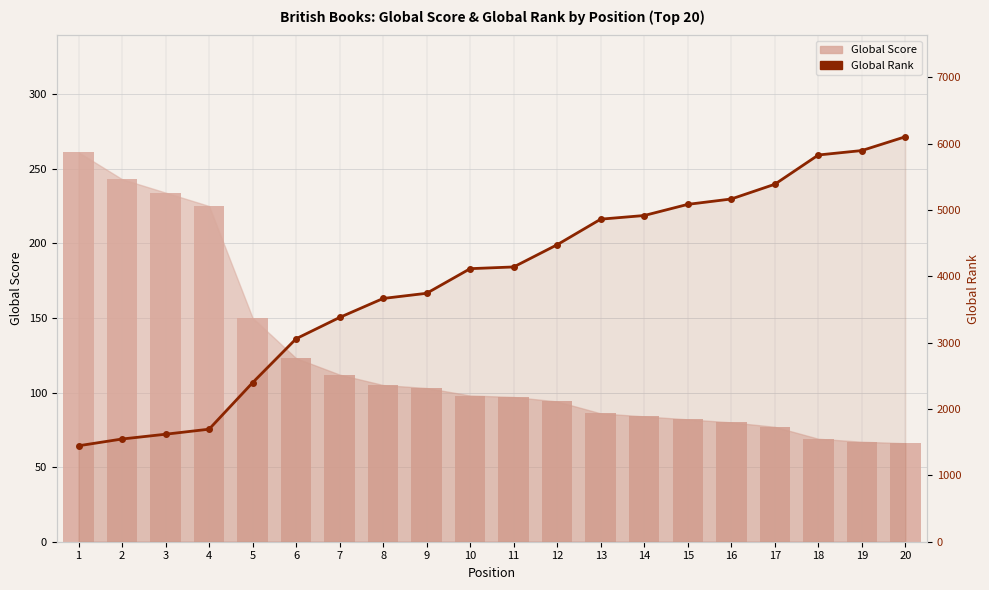

What is the spread (max minus min) of values at 17?

5310